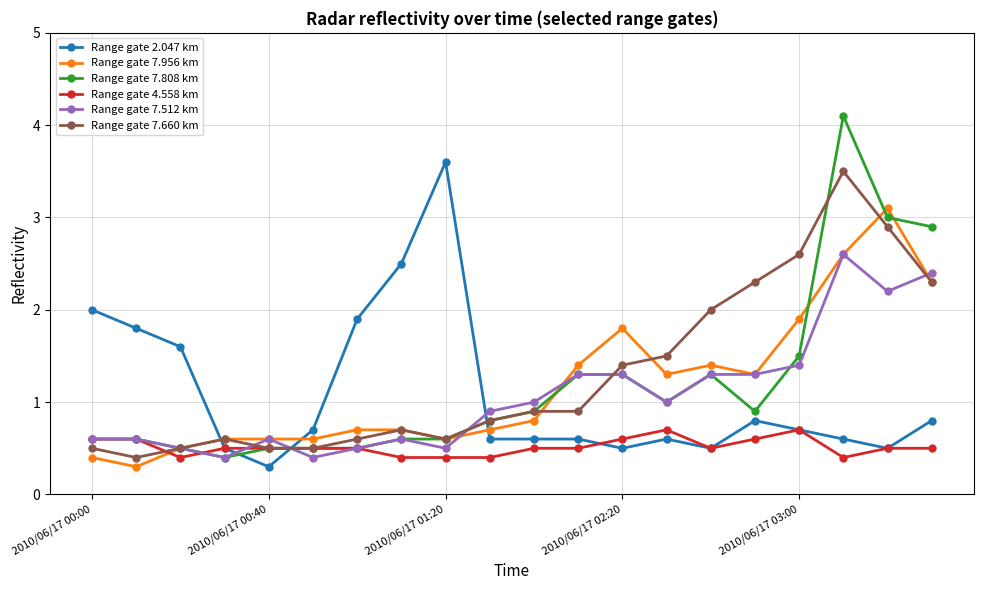

List the series in order of their peak value, highest first.

Range gate 7.808 km, Range gate 2.047 km, Range gate 7.660 km, Range gate 7.956 km, Range gate 7.512 km, Range gate 4.558 km